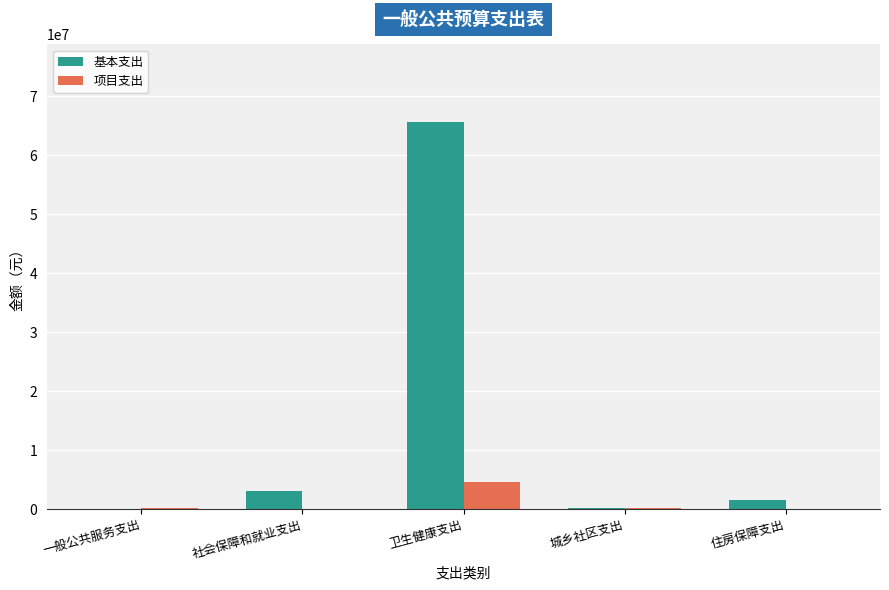

What is the maximum value for 项目支出?

4611673.3